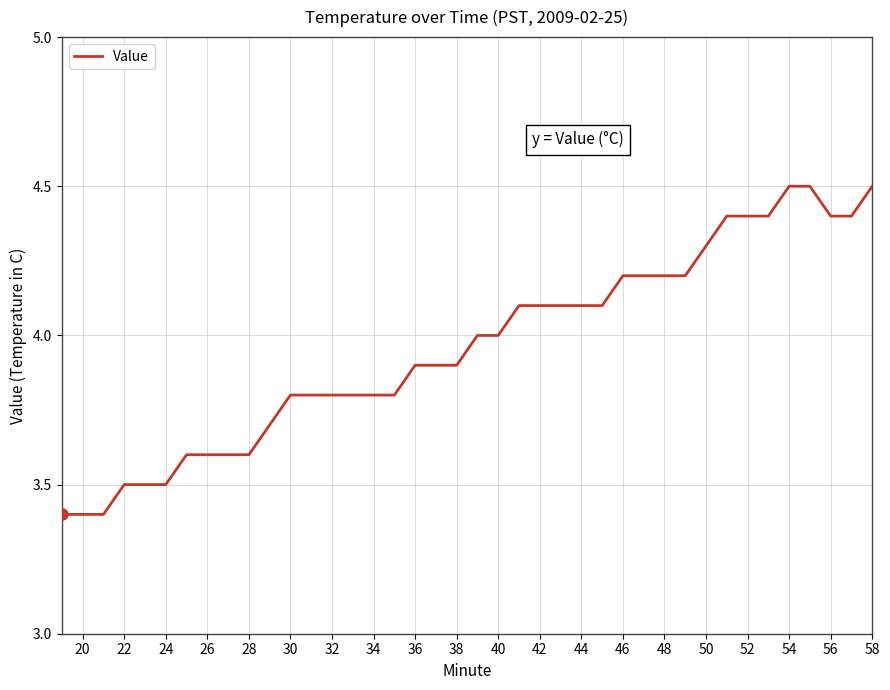

Reading left to right, extract all data points from this chart.

3.4	3.4	3.4	3.5	3.5	3.5	3.6	3.6	3.6	3.6	3.7	3.8	3.8	3.8	3.8	3.8	3.8	3.9	3.9	3.9	4.0	4.0	4.1	4.1	4.1	4.1	4.1	4.2	4.2	4.2	4.2	4.3	4.4	4.4	4.4	4.5	4.5	4.4	4.4	4.5